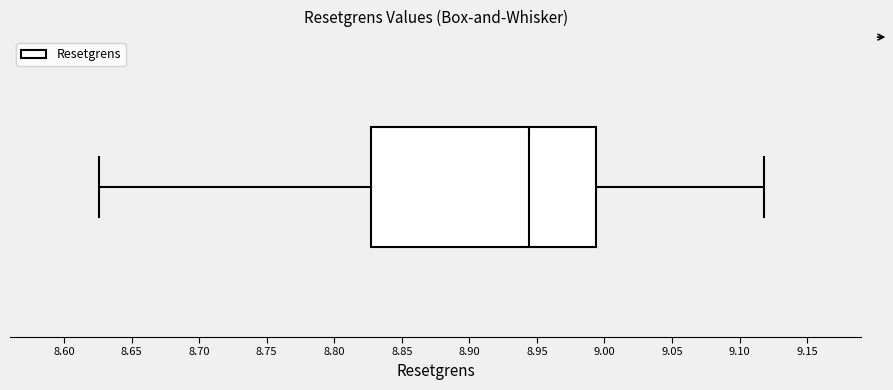

Transcribe this box plot: give where the median line is, the range the box spans, and where the two whiskers end, as read against the x-axis. The values are not printed on the chart, so give them approximately, as read against the axis.

median 8.945, box 8.825 to 8.995, whiskers 8.625 to 9.120